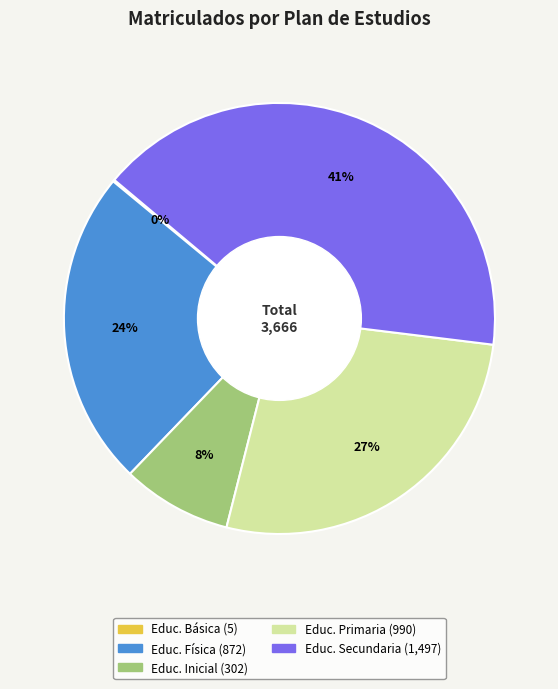

To the nearest percent, what is the difference between the largest and smallest slice percentages?

41%